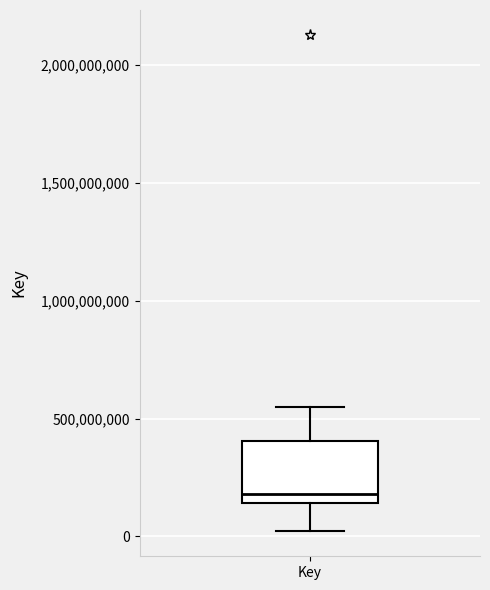

Where does the upper whisker of the box for Key end on the y-axis? The values are not printed on the chart, so give them approximately, as read against the axis.

550000000